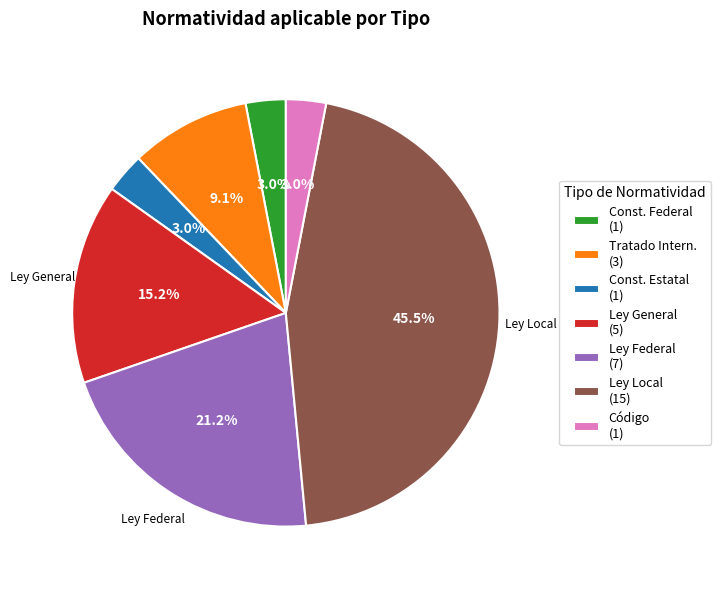

What is the ratio of the value at Código (1) to the value at Const. Federal (1)?

1.0